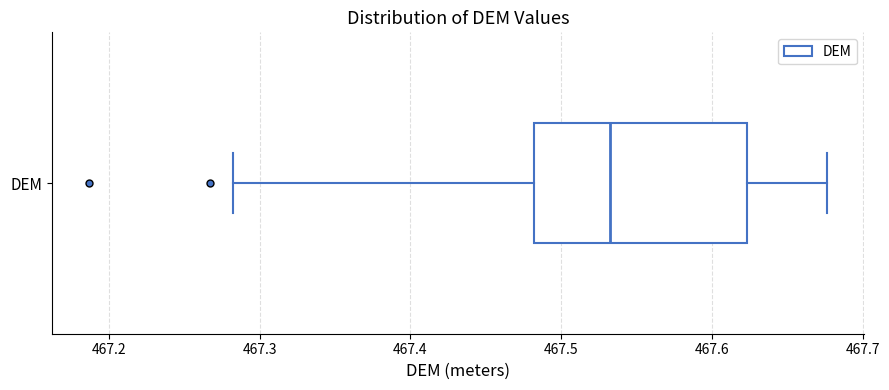

Where does the left whisker of the box for DEM end on the x-axis? The values are not printed on the chart, so give them approximately, as read against the axis.

467.28